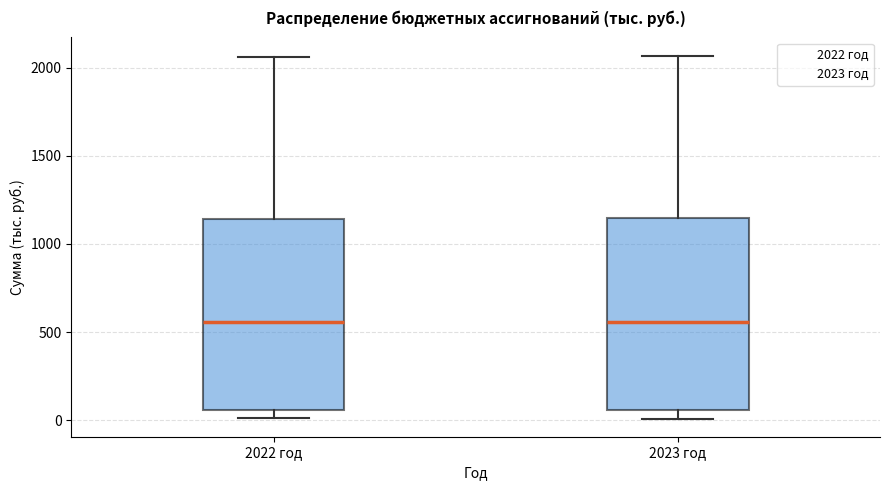

Where does the median line of the box for 2022 год sit on the y-axis? The values are not printed on the chart, so give them approximately, as read against the axis.

550